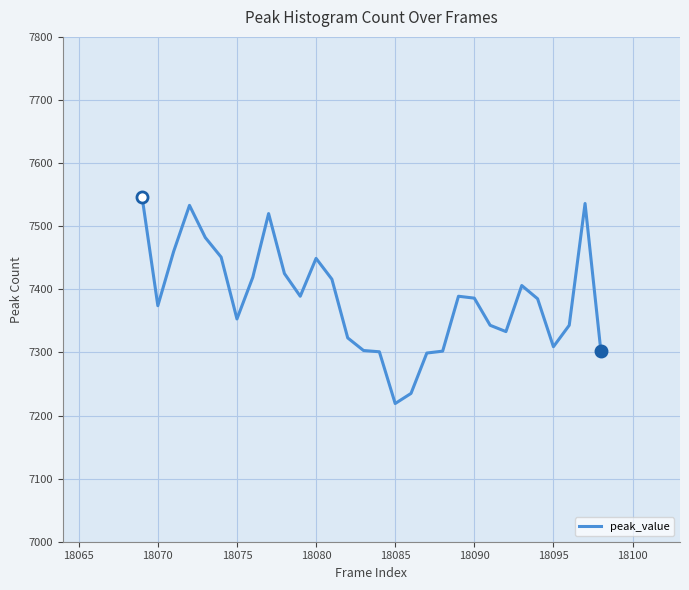

What is the minimum value shown in the chart?

7219